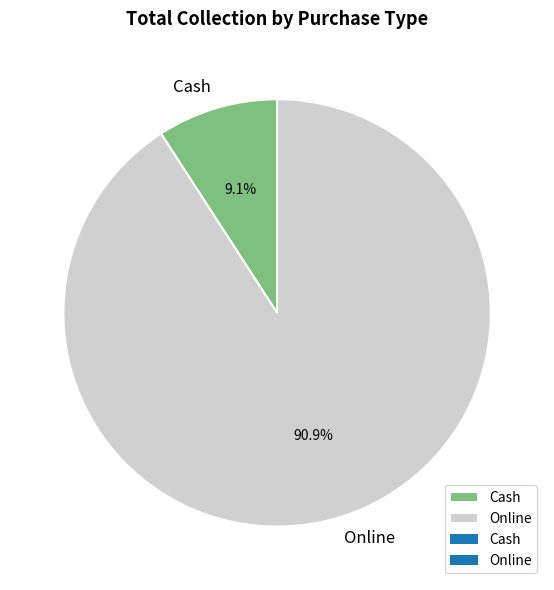

Rank the categories by value from lowest to highest.

Cash, Online